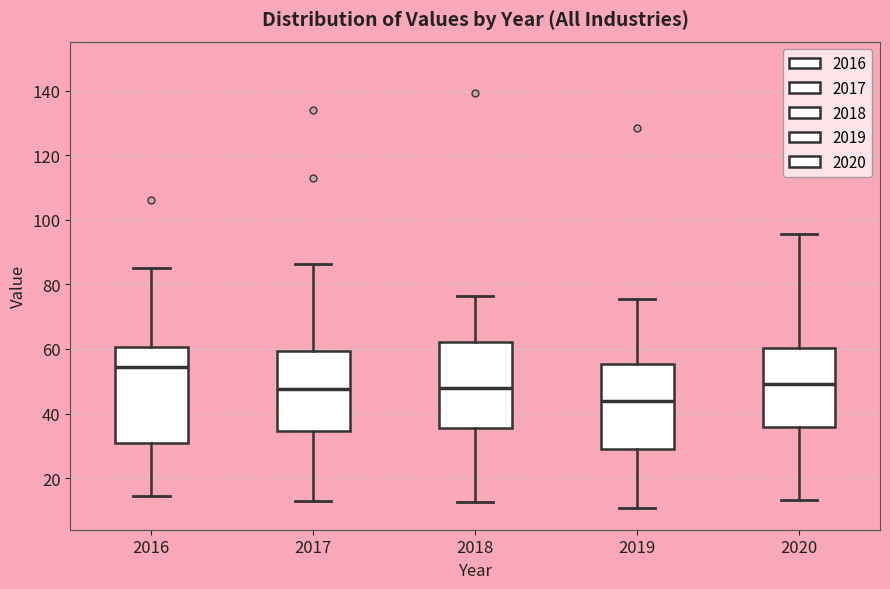

Where is the lower edge of the box at x = 2018 on the y-axis? The values are not printed on the chart, so give them approximately, as read against the axis.

36